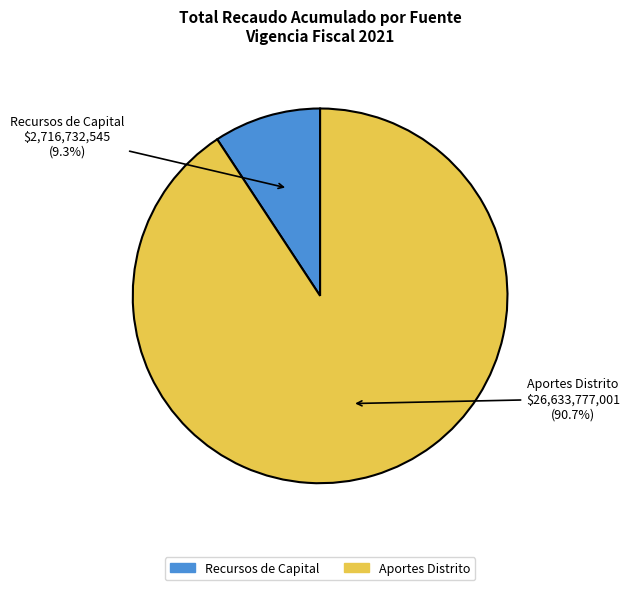

Do Recursos de Capital and Aportes Distrito together represent more than half of the pie?

Yes